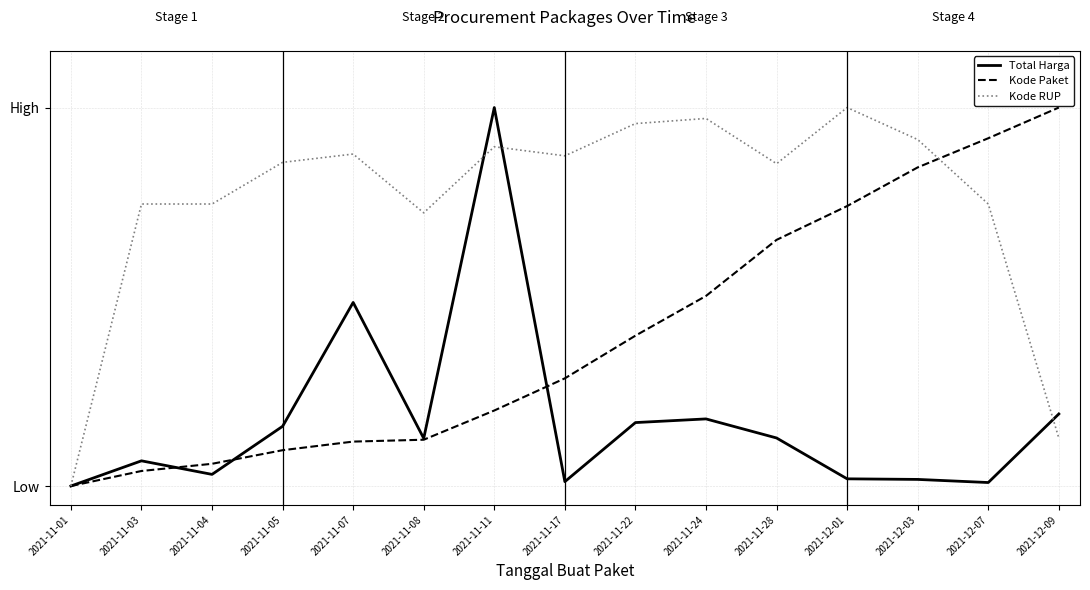

True or false: Kode Paket has more than 0 interior local peaks.

False